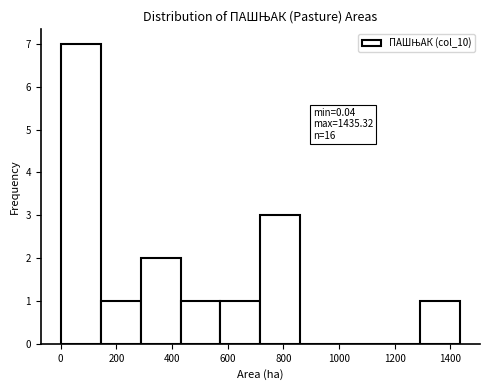

Which range on the x-axis has the tallest bar?

0 to 140